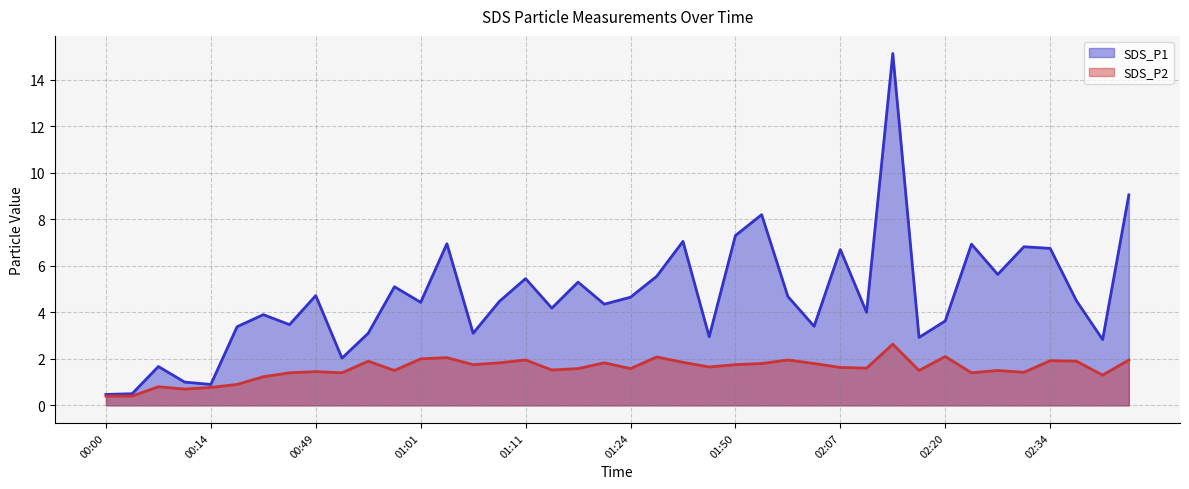

Does the chart display data point markers on the line(s)?

No